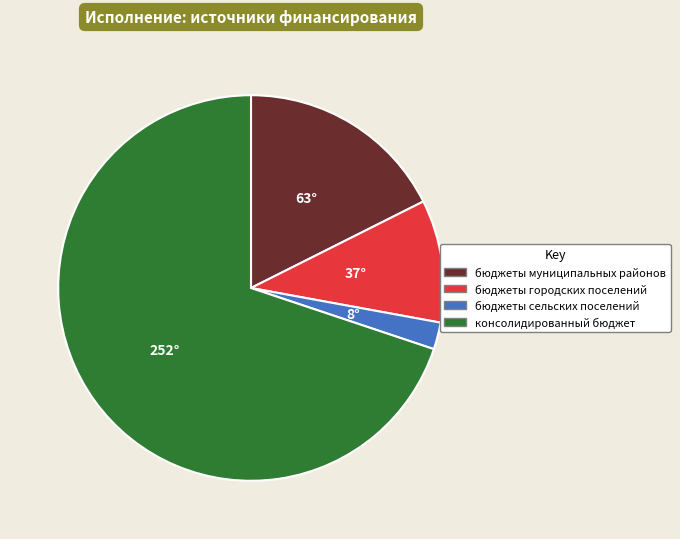

Count the number of slices in the pie.

4